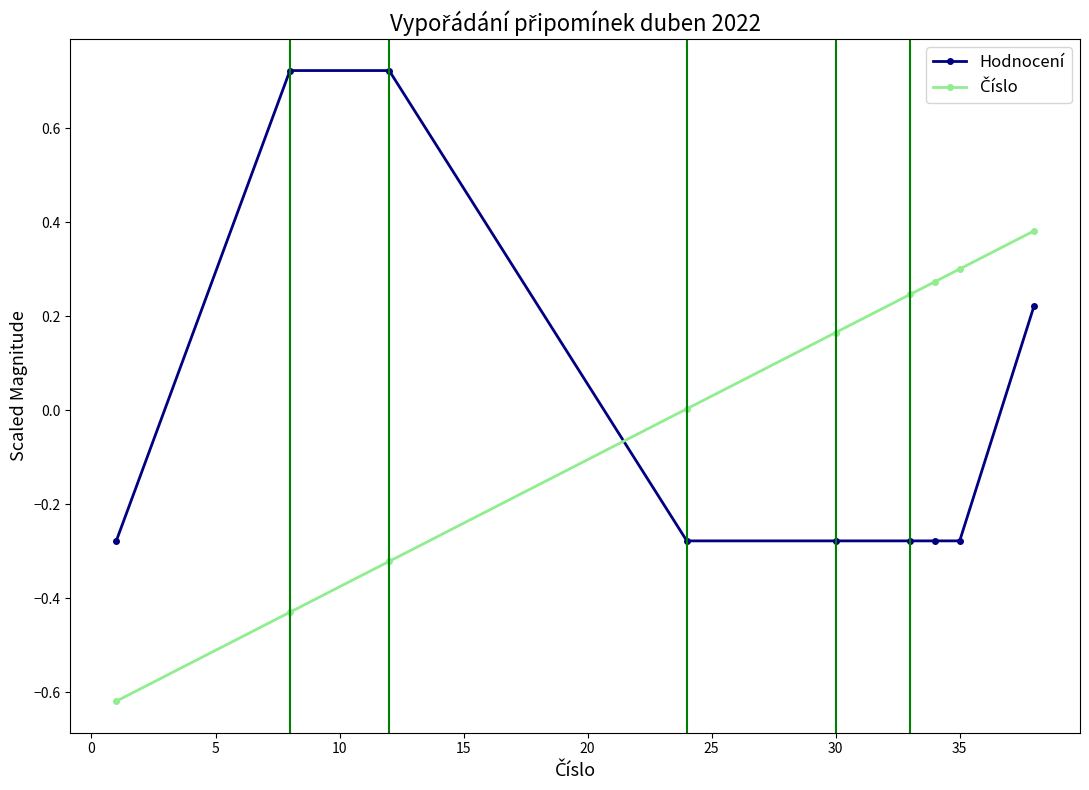

What is the difference between the maximum and second lowest values in the Hodnocení series?

1.0